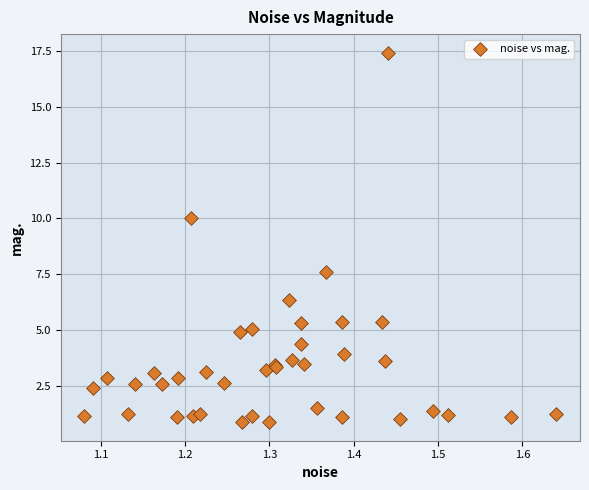

What Y value in the scatter plot is closest to 9?

10.0